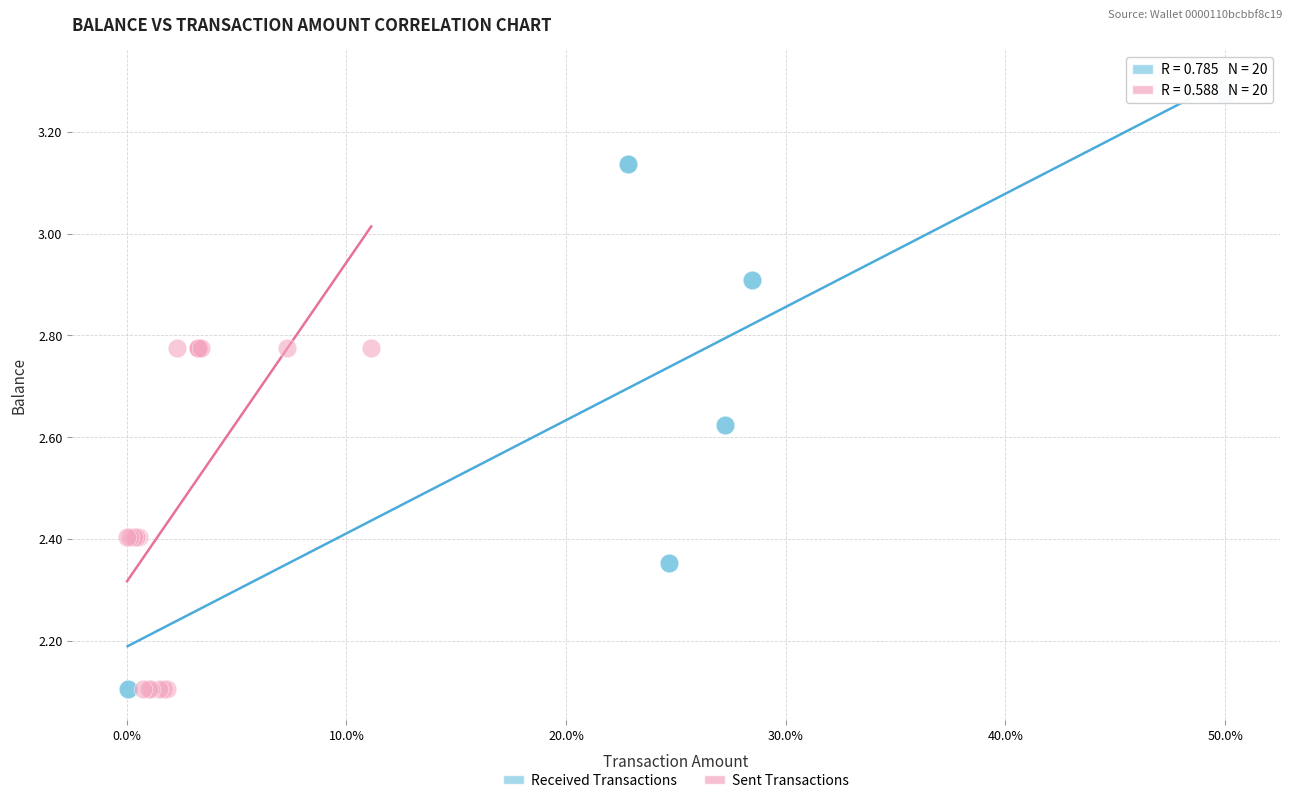

Which series contains the highest Y value?

Received Transactions